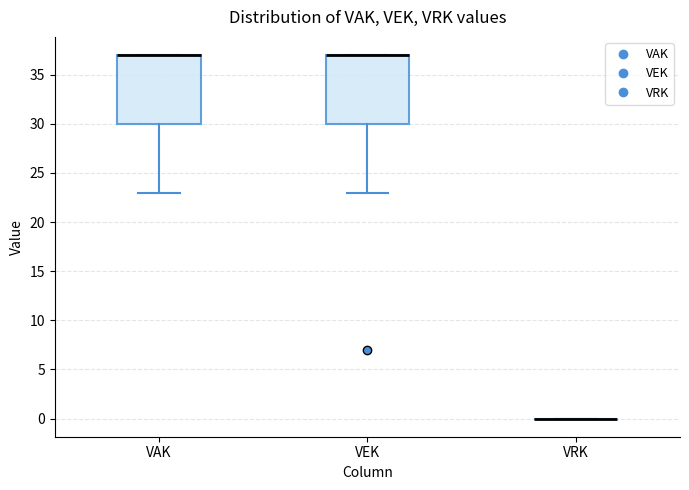

Reading left to right, transcribe this box plot: for each box, give where its median line is, the range the box spans, and where its two whiskers end, as read against the y-axis. The values are not printed on the chart, so give them approximately, as read against the axis.

VAK: median 37 (drawn on the box's upper edge), box 30 to 37, whiskers 23 to 37
VEK: median 37 (drawn on the box's upper edge), box 30 to 37, whiskers 23 to 37
VRK: box collapsed to a line at 0, whiskers 0 to 0